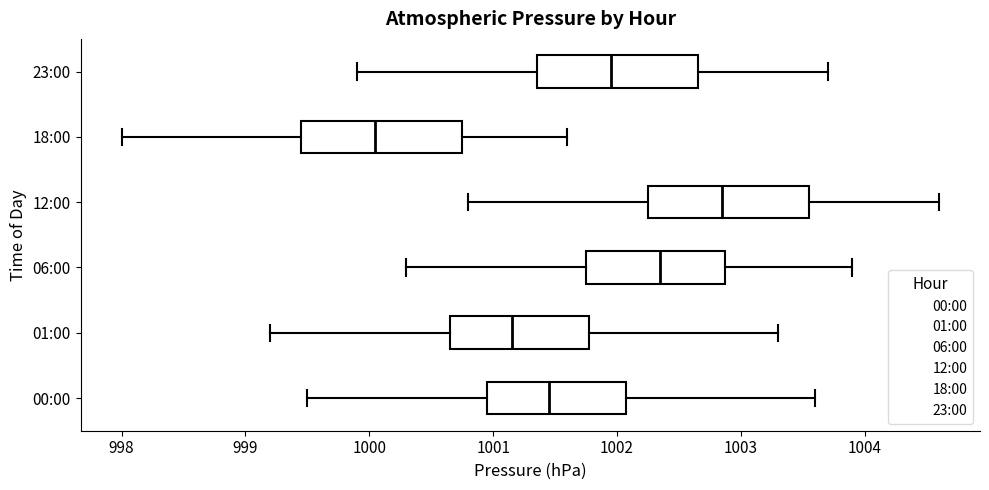

Reading bottom to top, transcribe this box plot: for each box, give where its median line is, the range the box spans, and where its two whiskers end, as read against the x-axis. The values are not printed on the chart, so give them approximately, as read against the axis.

00:00: median 1001.5, box 1001.0 to 1002.1, whiskers 999.5 to 1003.6
01:00: median 1001.2, box 1000.7 to 1001.8, whiskers 999.2 to 1003.3
06:00: median 1002.4, box 1001.8 to 1002.9, whiskers 1000.3 to 1003.9
12:00: median 1002.9, box 1002.3 to 1003.6, whiskers 1000.8 to 1004.6
18:00: median 1000.1, box 999.5 to 1000.8, whiskers 998.0 to 1001.6
23:00: median 1002.0, box 1001.4 to 1002.7, whiskers 999.9 to 1003.7